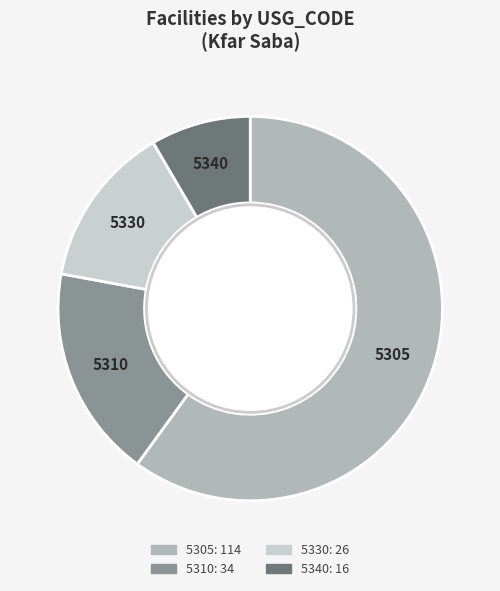

Which slice is the smallest?

5340